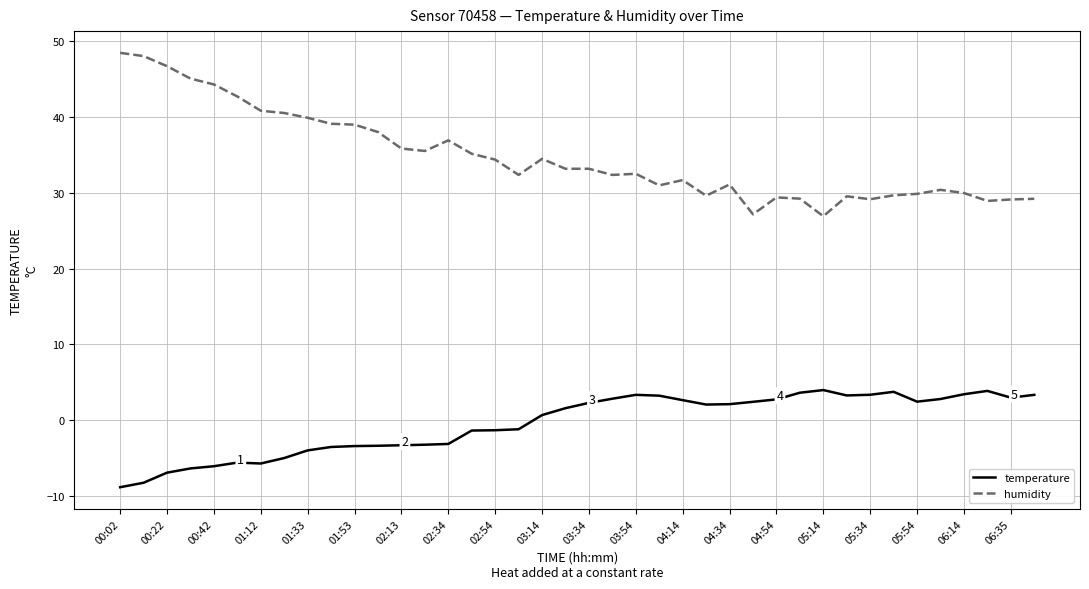

True or false: humidity and temperature cross at least once.

False